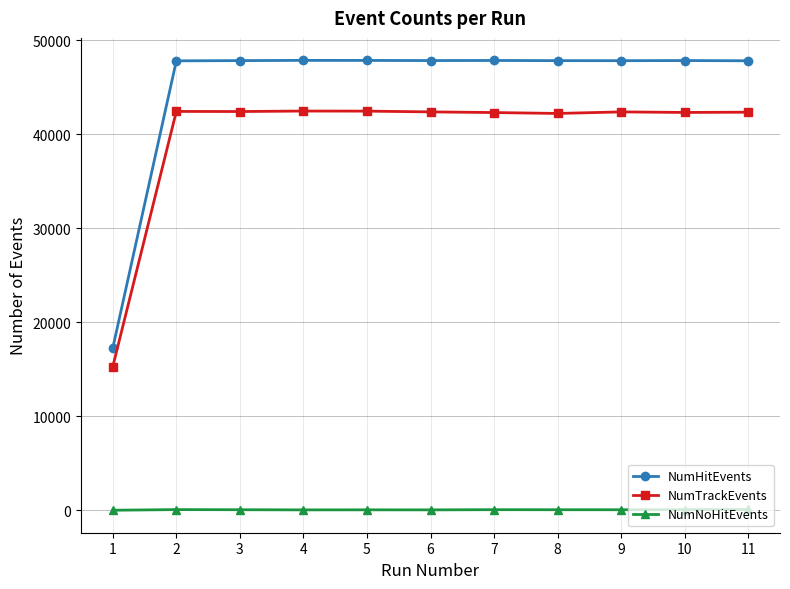

List the series in order of their peak value, lowest first.

NumNoHitEvents, NumTrackEvents, NumHitEvents